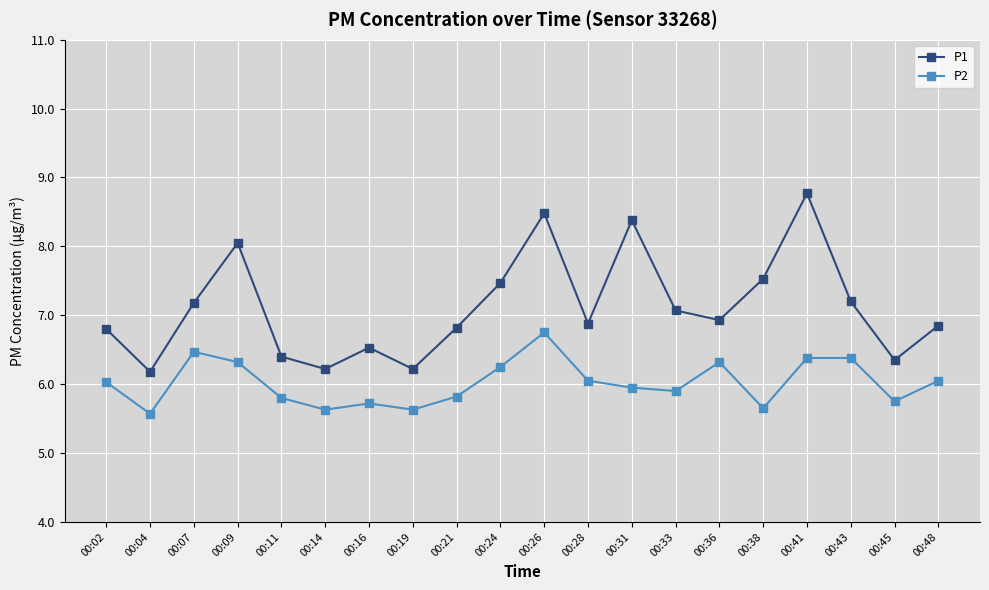

At how many categories does at least one series exceed 6?

20